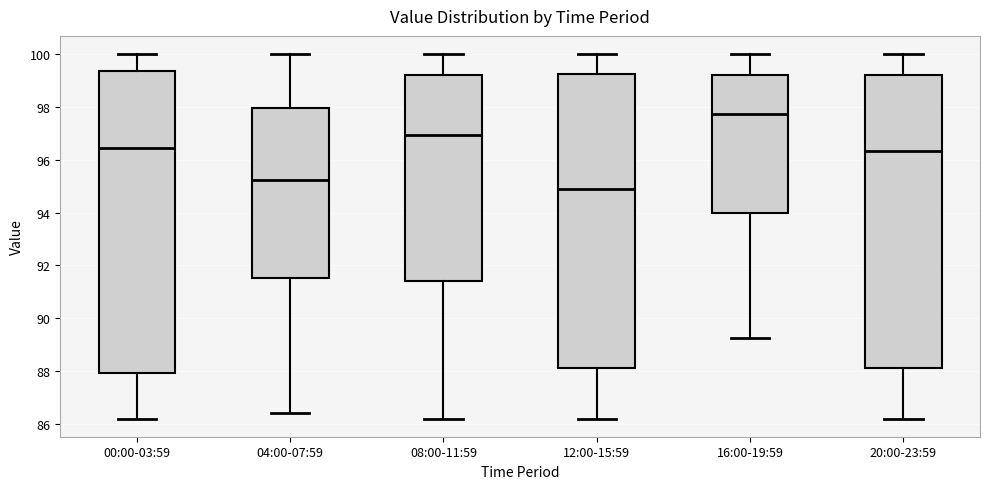

Comparing the boxes themselves (not the whiskers), which one is the tallest?

00:00-03:59